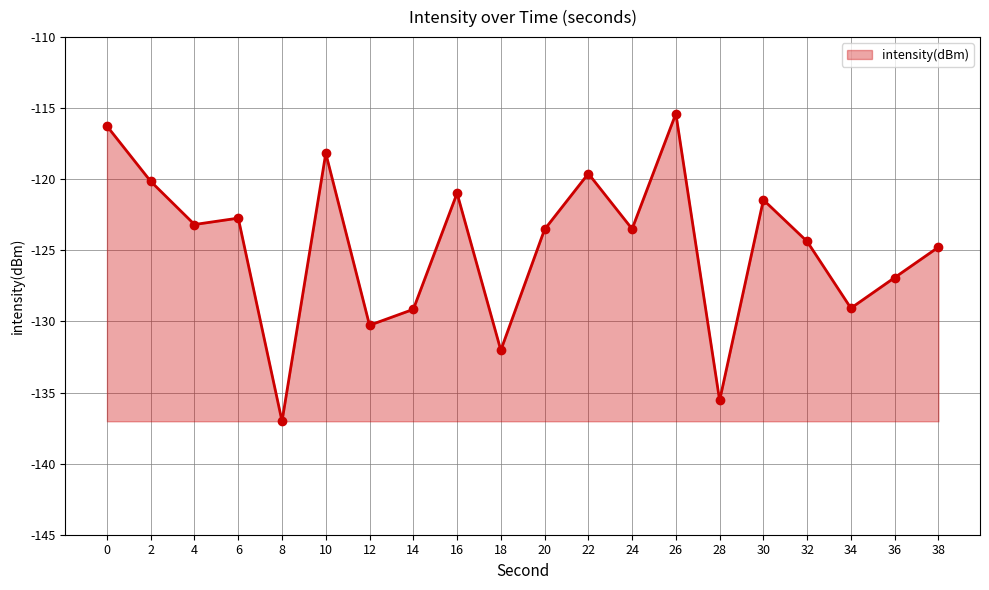

How many values are below -123?

12